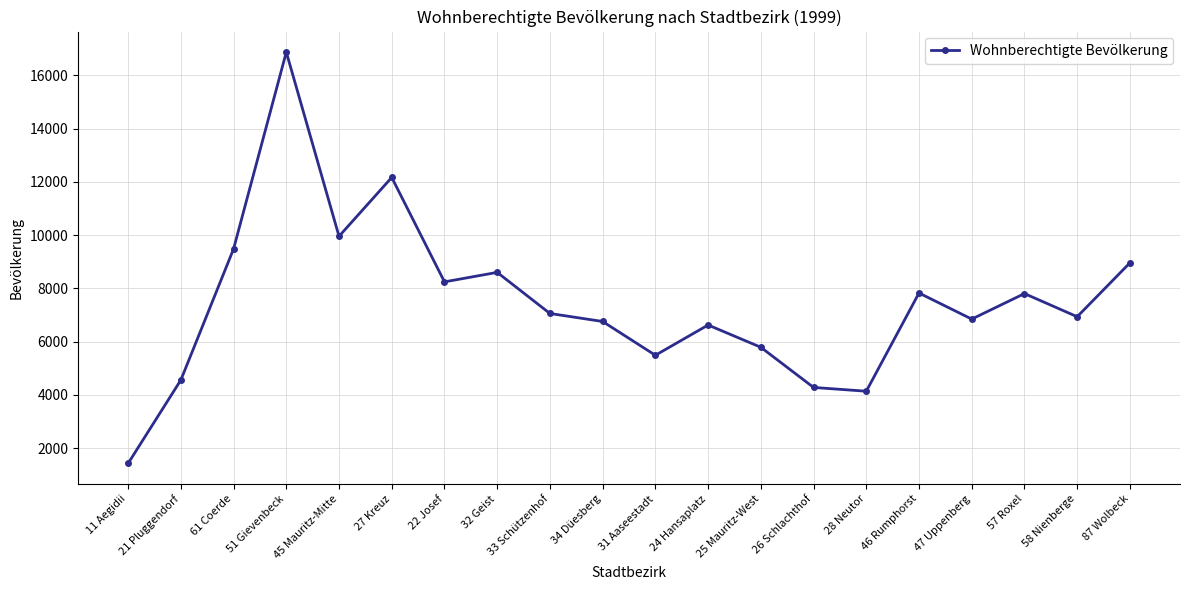

How many lines are shown in the chart?

1